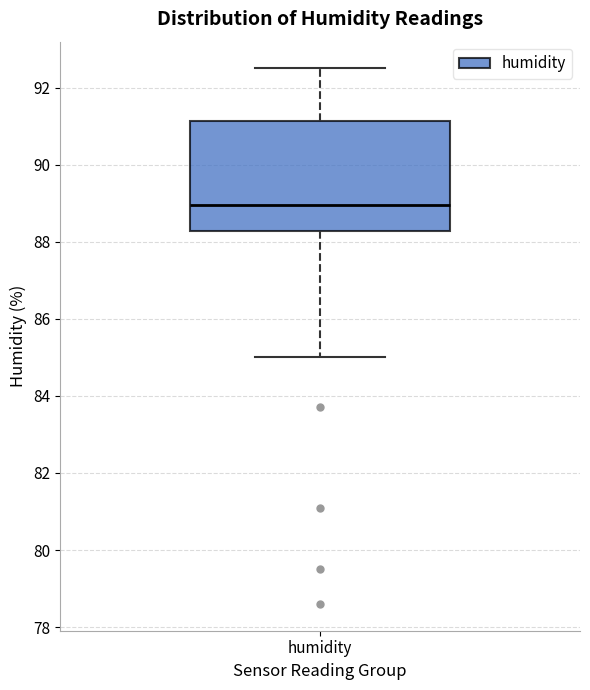

Where is the upper edge of the box for humidity on the y-axis? The values are not printed on the chart, so give them approximately, as read against the axis.

91.2